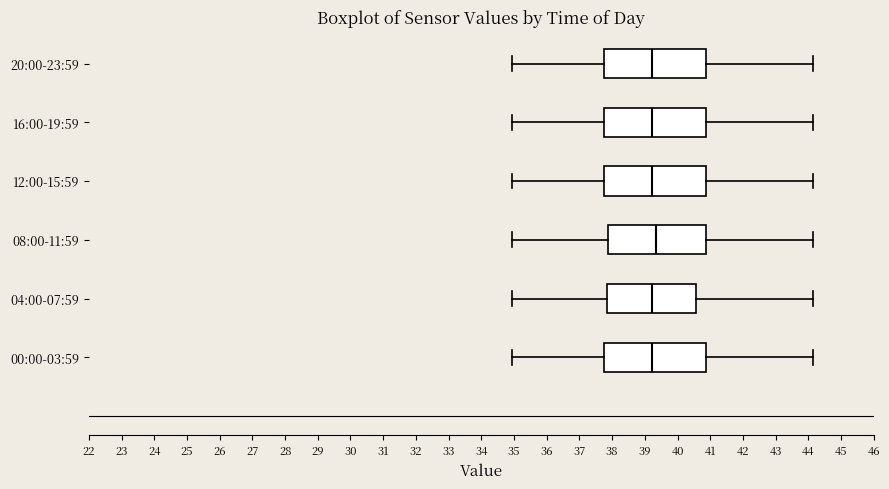

Reading bottom to top, read every box against the x-axis: the position of its median line, the range the box covers, and the ends of its whiskers. The values are not printed on the chart, so give them approximately, as read against the axis.

00:00-03:59: median 39.2, box 37.7 to 40.9, whiskers 35.0 to 44.1
04:00-07:59: median 39.2, box 37.8 to 40.6, whiskers 35.0 to 44.1
08:00-11:59: median 39.3, box 37.9 to 40.9, whiskers 35.0 to 44.1
12:00-15:59: median 39.2, box 37.7 to 40.9, whiskers 35.0 to 44.1
16:00-19:59: median 39.2, box 37.7 to 40.9, whiskers 35.0 to 44.1
20:00-23:59: median 39.2, box 37.7 to 40.9, whiskers 35.0 to 44.1